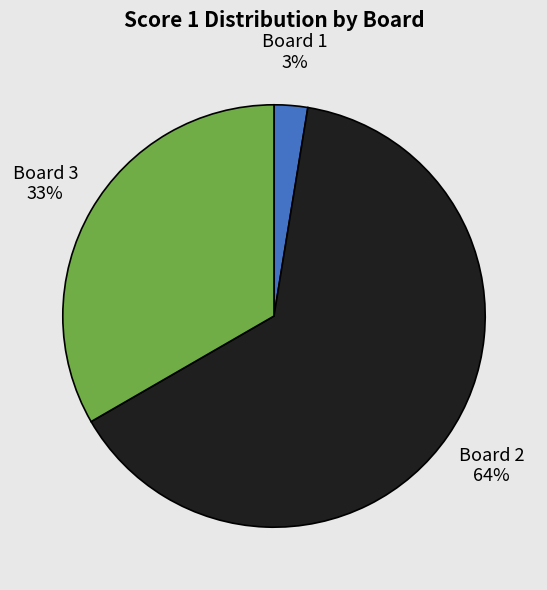

To the nearest percent, what portion does Board 1 represent?

3%